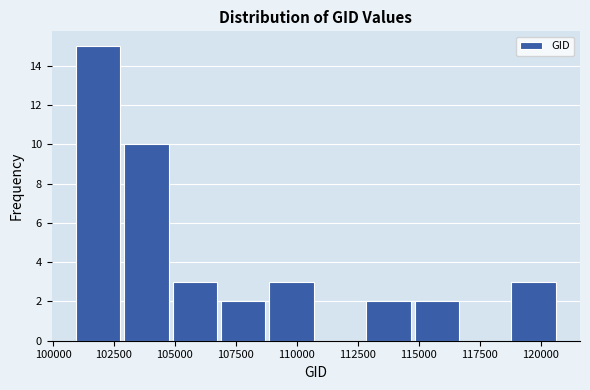

Read against the x-axis, roughly where is the centre of the tallest bar?

102000